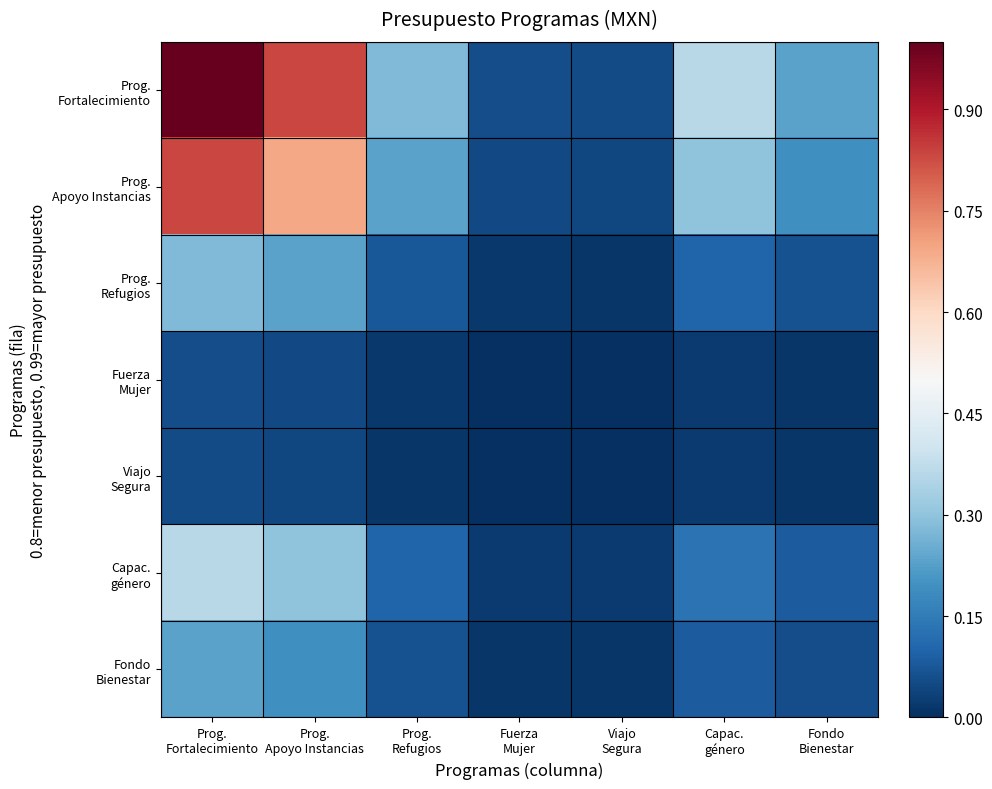

What is the total value across all series at Fondo
Bienestar?

0.7